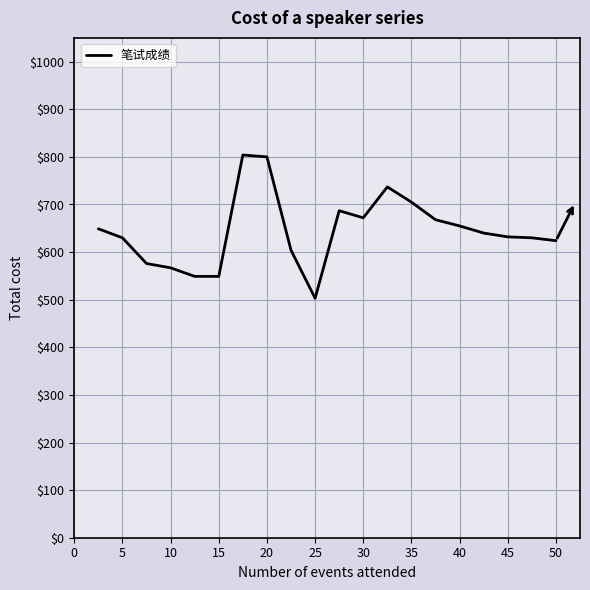

What is the difference between the maximum and minimum values?

301